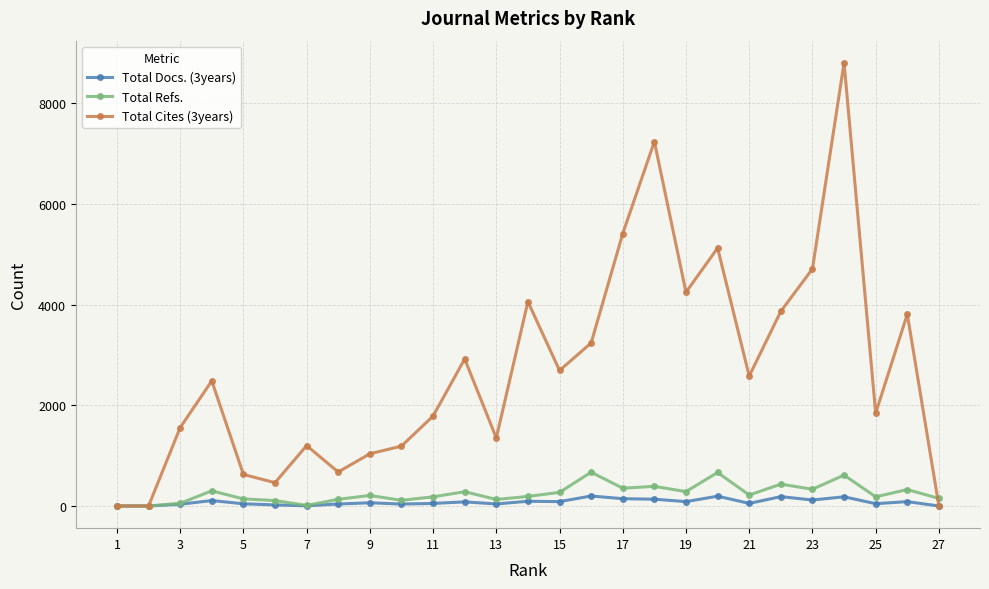

What is the sum of all Total Docs. (3years) values?

2145